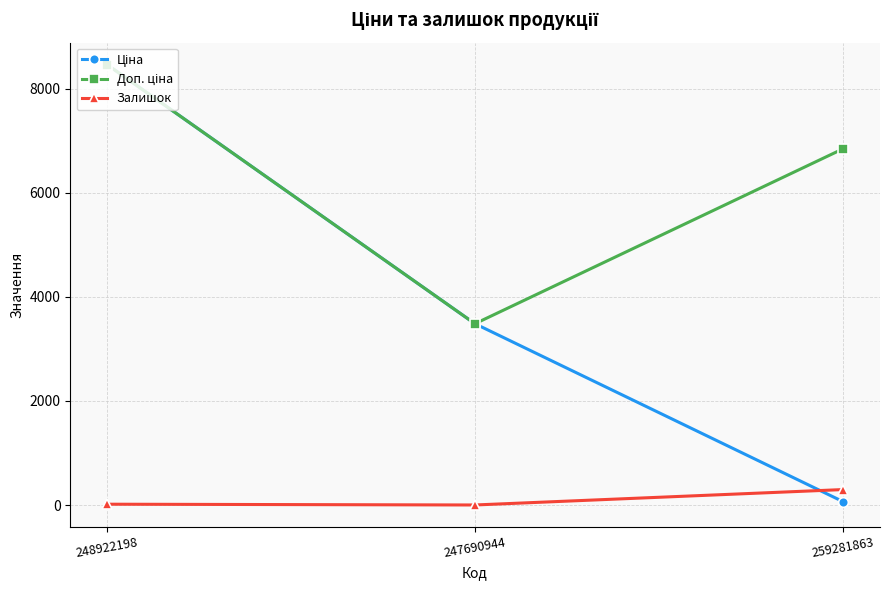

The Залишок series shows 17.0 at 248922198. True or false?

True